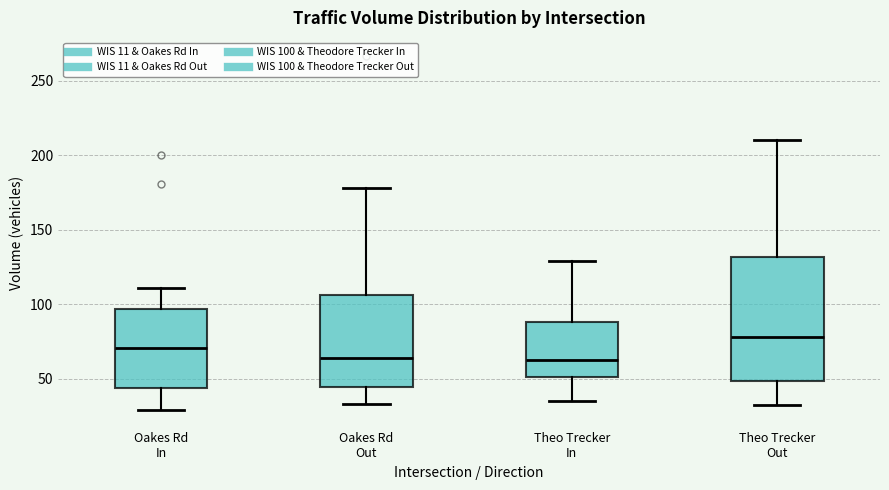

Reading left to right, transcribe this box plot: for each box, give where its median line is, the range the box spans, and where its two whiskers end, as read against the y-axis. The values are not printed on the chart, so give them approximately, as read against the axis.

Oakes Rd In: median 70, box 45 to 95, whiskers 30 to 110
Oakes Rd Out: median 65, box 45 to 105, whiskers 35 to 180
Theo Trecker In: median 65, box 50 to 90, whiskers 35 to 130
Theo Trecker Out: median 80, box 50 to 130, whiskers 30 to 210